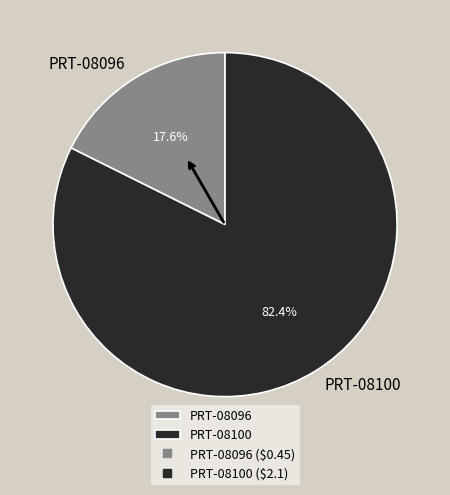

Between PRT-08096 and PRT-08100, which is larger?

PRT-08100